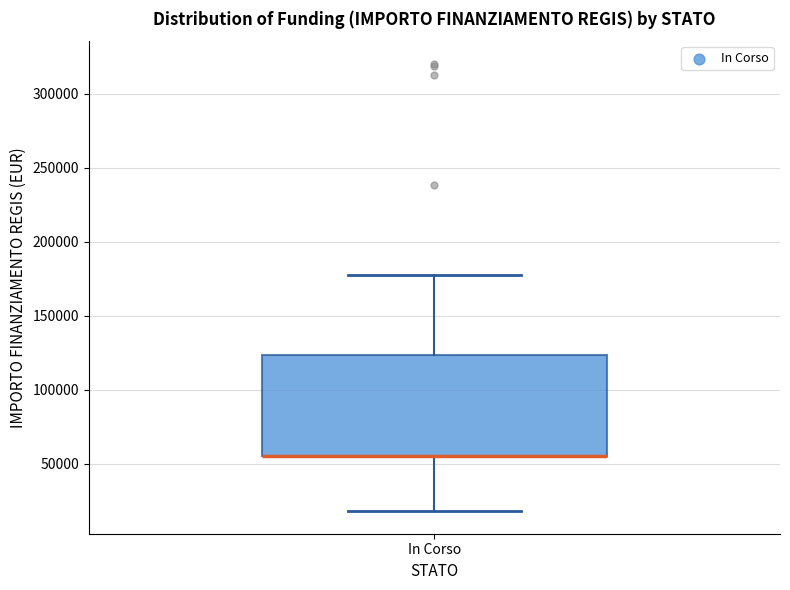

Transcribe this box plot: give where the median line is, the range the box spans, and where the two whiskers end, as read against the y-axis. The values are not printed on the chart, so give them approximately, as read against the axis.

median 55000 (drawn on the box's lower edge), box 55000 to 125000, whiskers 20000 to 175000